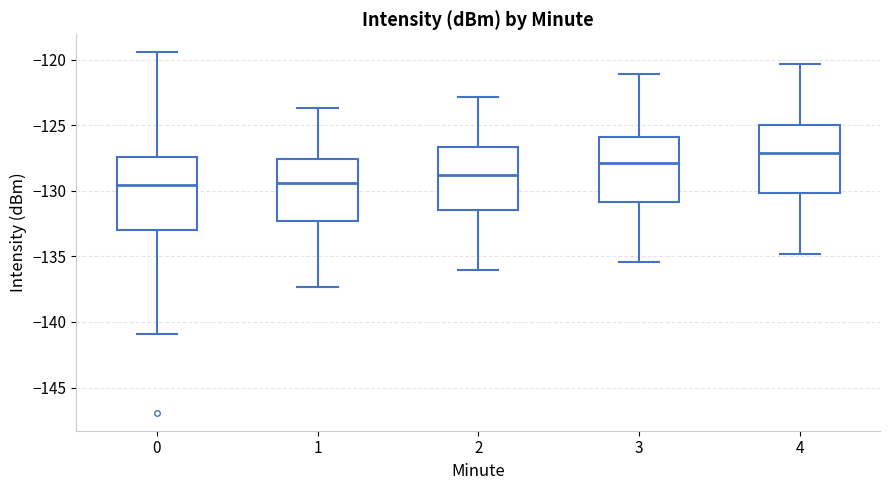

Reading left to right, transcribe this box plot: for each box, give where its median line is, the range the box spans, and where its two whiskers end, as read against the y-axis. The values are not printed on the chart, so give them approximately, as read against the axis.

0: median -129.5, box -133.0 to -127.5, whiskers -141.0 to -119.5
1: median -129.5, box -132.5 to -127.5, whiskers -137.5 to -123.5
2: median -129.0, box -131.5 to -126.5, whiskers -136.0 to -123.0
3: median -128.0, box -131.0 to -126.0, whiskers -135.5 to -121.0
4: median -127.0, box -130.0 to -125.0, whiskers -135.0 to -120.5